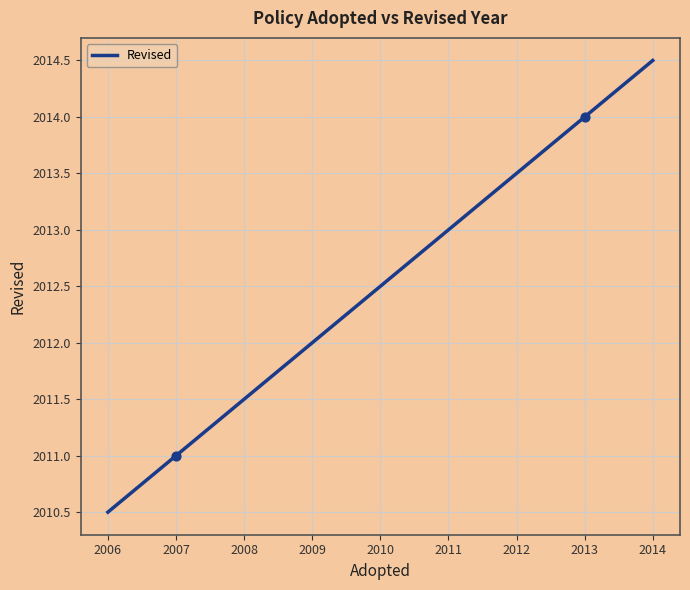

Approximately how many times larger is the value at 1 compared to 0?

1.0